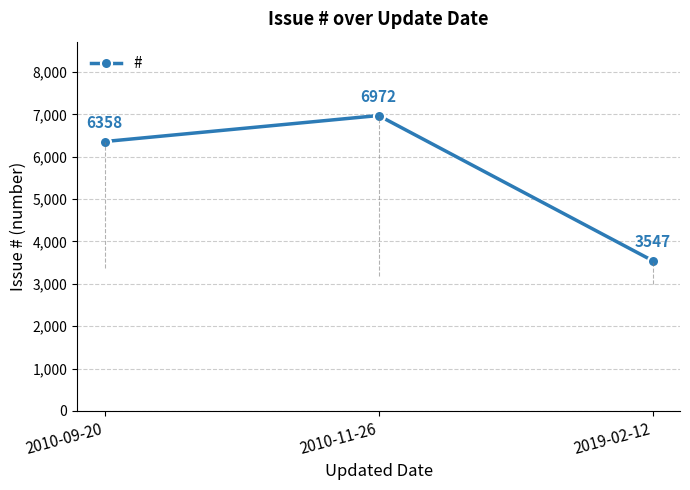

What is the label of the 3rd point from the left?

2019-02-12